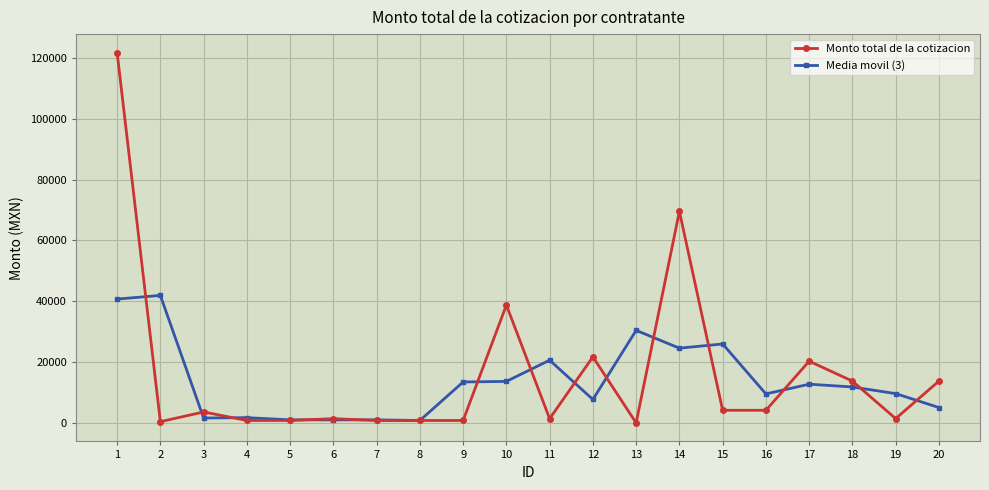

True or false: Media movil (3) and Monto total de la cotizacion cross at least once.

True